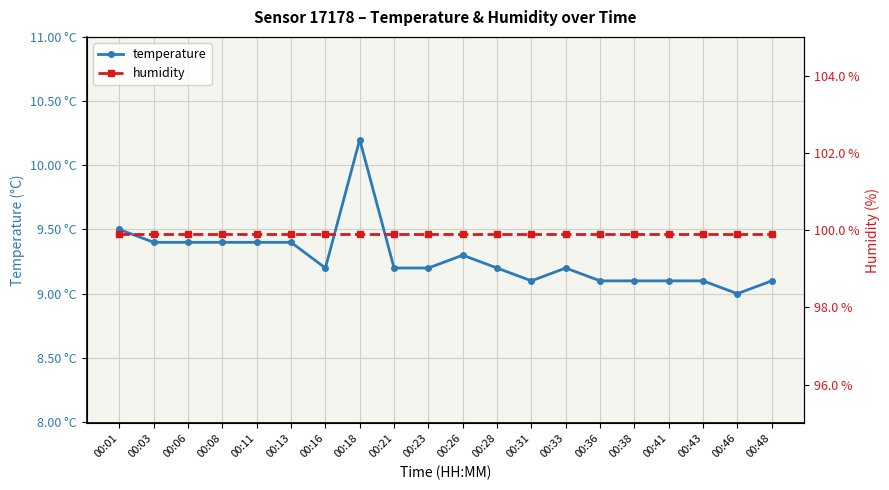

What value does the humidity series have at 00:38?

99.9